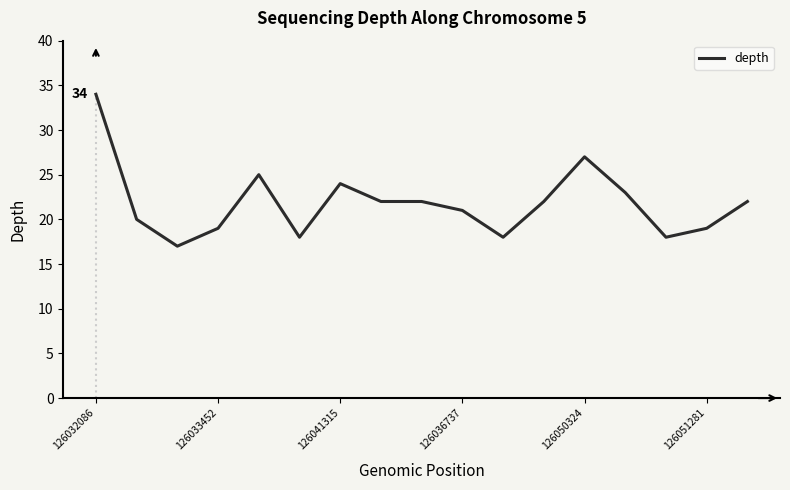

What is the maximum value for depth?

34